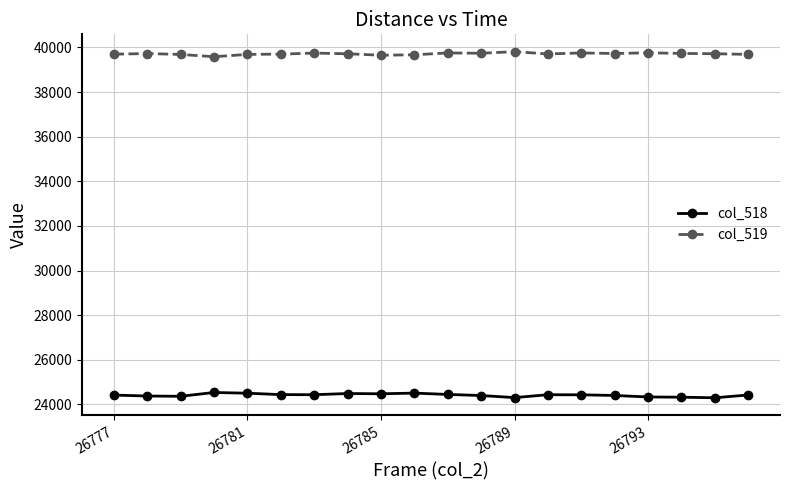

What is the difference between the maximum and minimum values in the col_518 series?

237